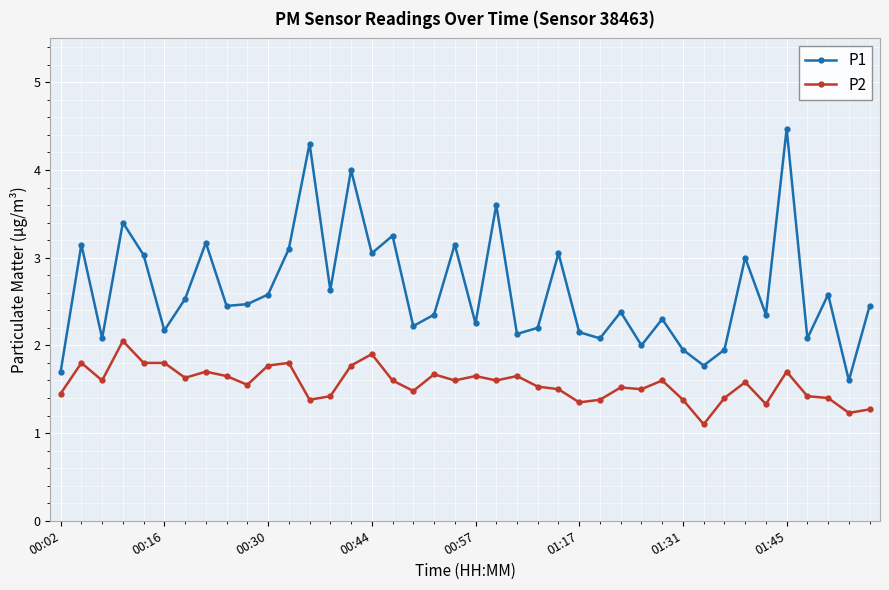

What is the minimum value shown in the chart?

1.1